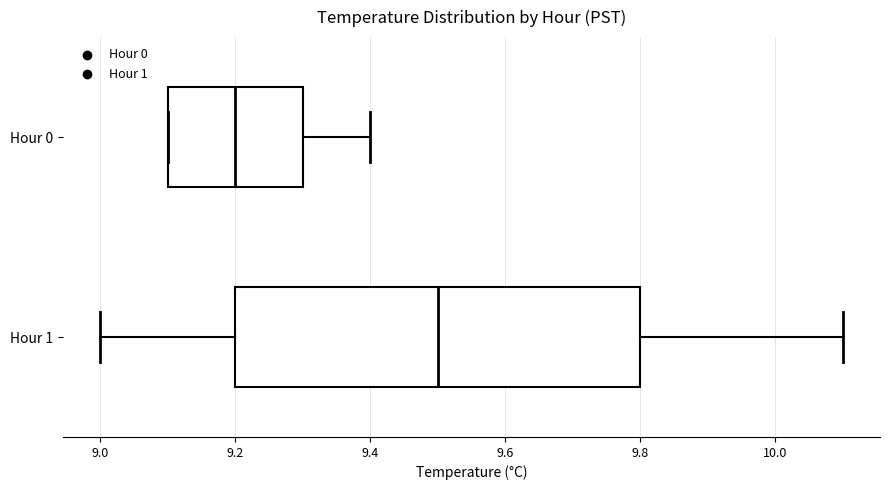

Reading bottom to top, transcribe this box plot: for each box, give where its median line is, the range the box spans, and where its two whiskers end, as read against the x-axis. The values are not printed on the chart, so give them approximately, as read against the axis.

Hour 1: median 9.5, box 9.2 to 9.8, whiskers 9.0 to 10.1
Hour 0: median 9.2, box 9.1 to 9.3, whiskers 9.1 to 9.4